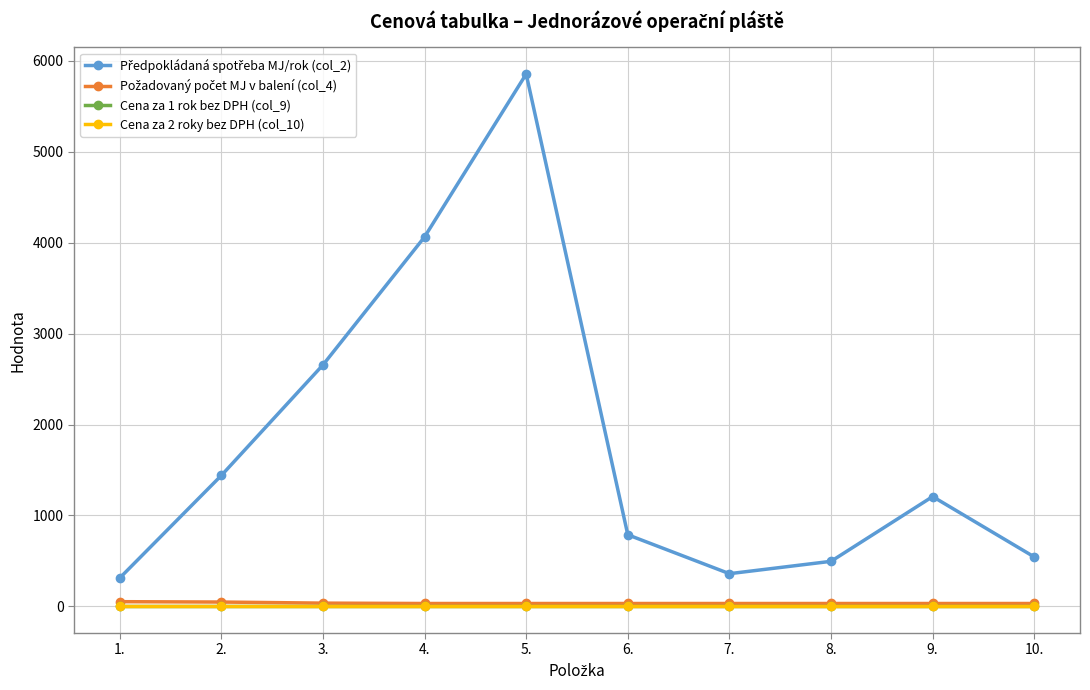

Does the chart have visible grid lines?

Yes